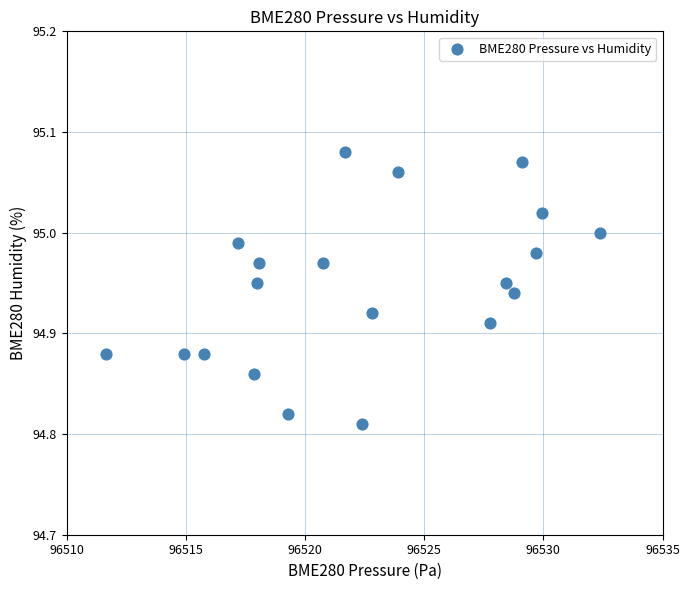

What is the range of X values (max minus min)?

20.7